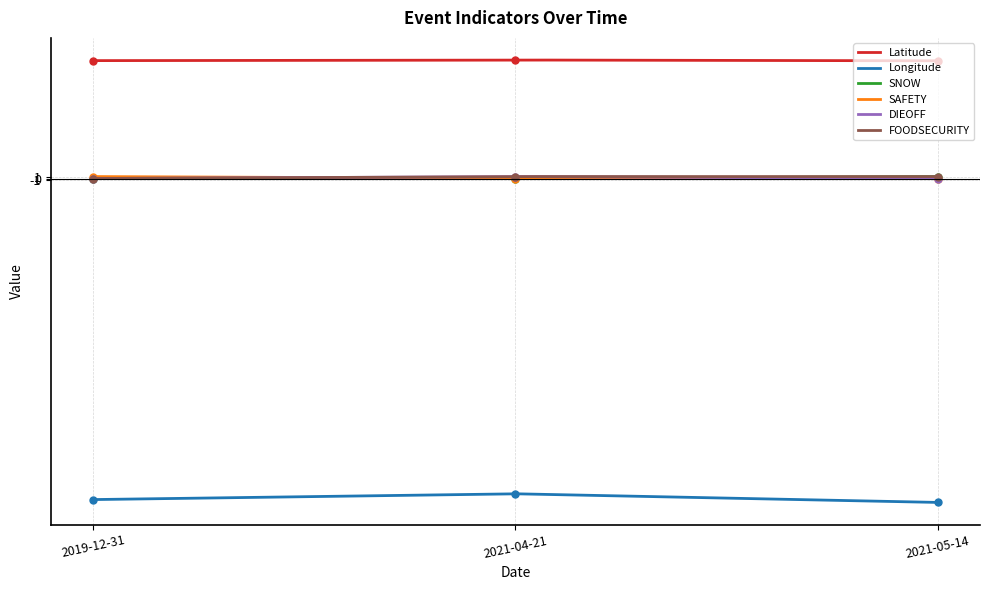

Which series has the largest range (max minus min)?

Longitude